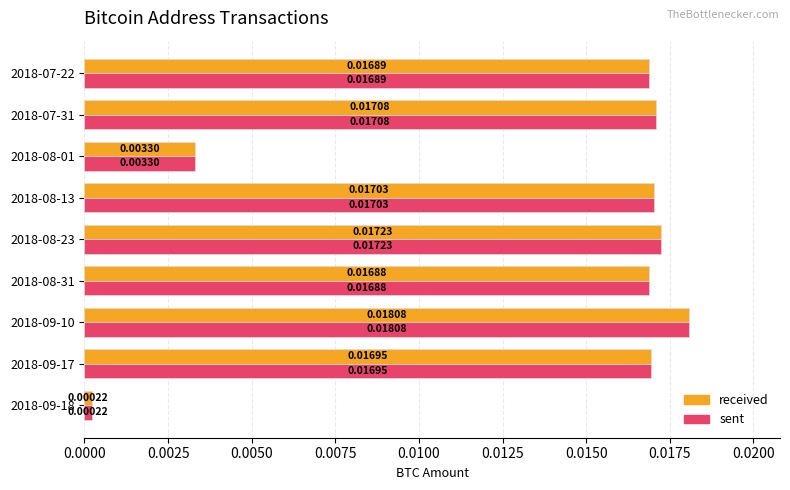

At how many categories does at least one series exceed 0?

9